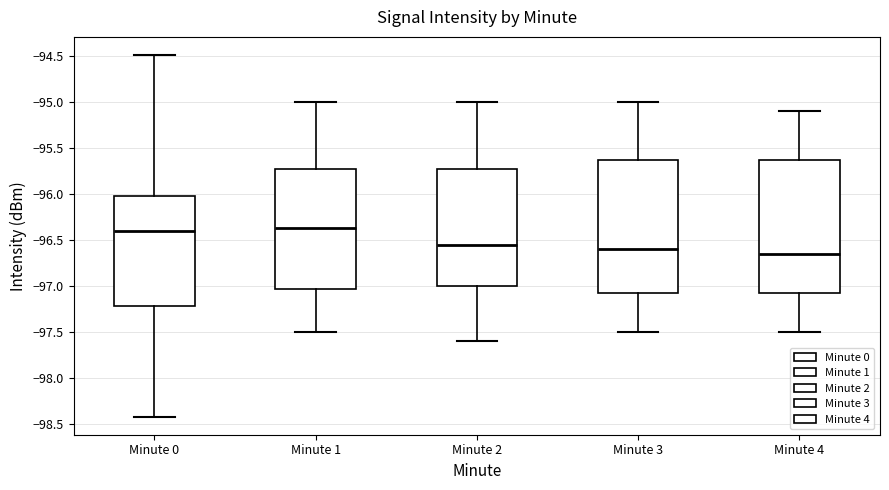

Where is the upper edge of the box for Minute 0 on the y-axis? The values are not printed on the chart, so give them approximately, as read against the axis.

-96.00